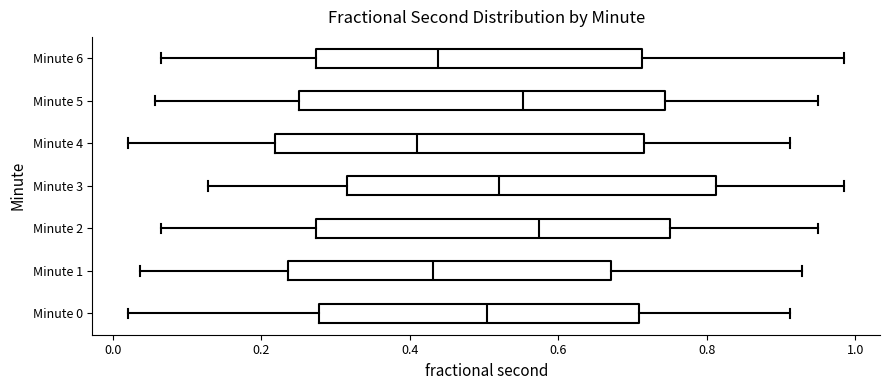

Where does the median line of the box for Minute 1 sit on the x-axis? The values are not printed on the chart, so give them approximately, as read against the axis.

0.44